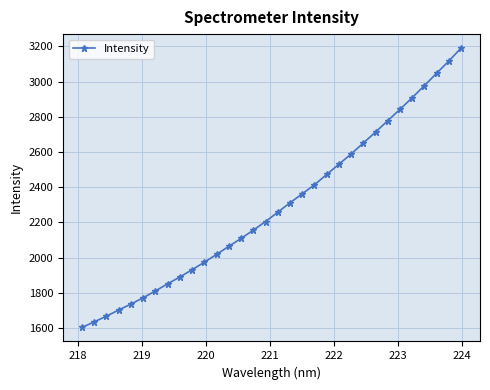

What is the average value?

2290.1